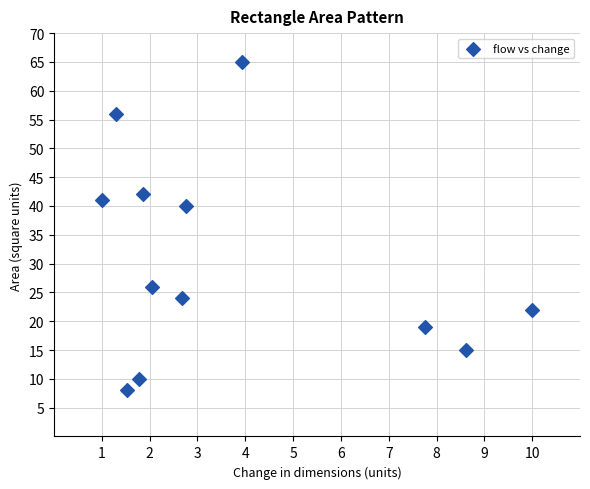

What is the average Y value?

31